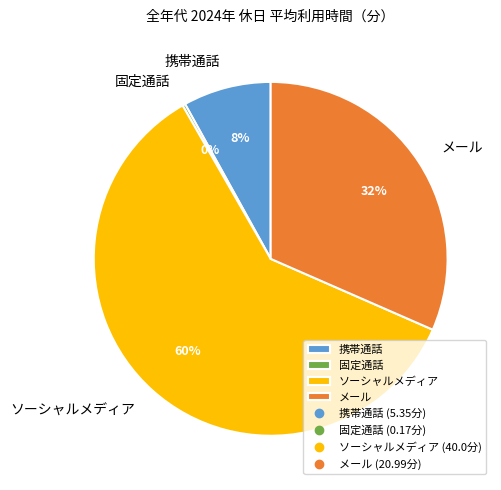

Which category has the biggest portion of the pie?

ソーシャルメディア